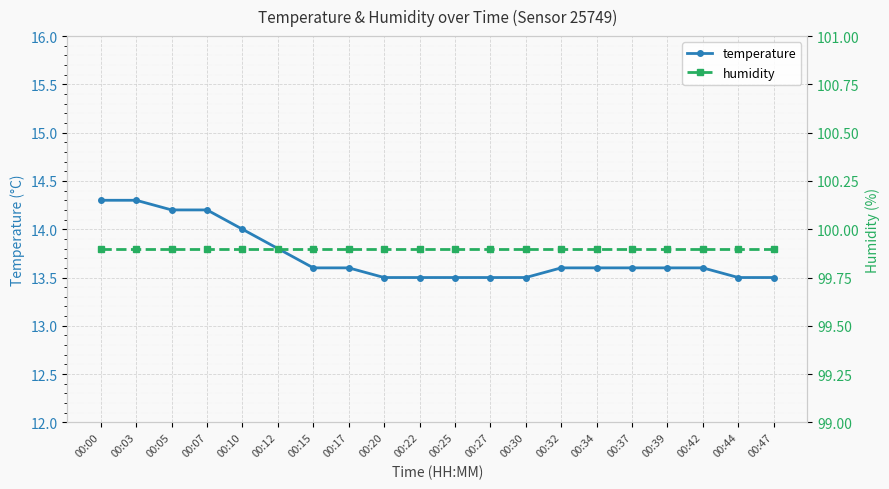

Rank the series by their average value, from highest to lowest.

humidity, temperature